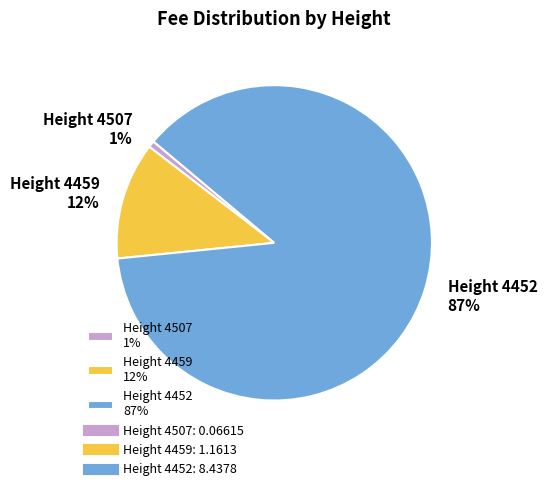

How many slices are in this pie chart?

3